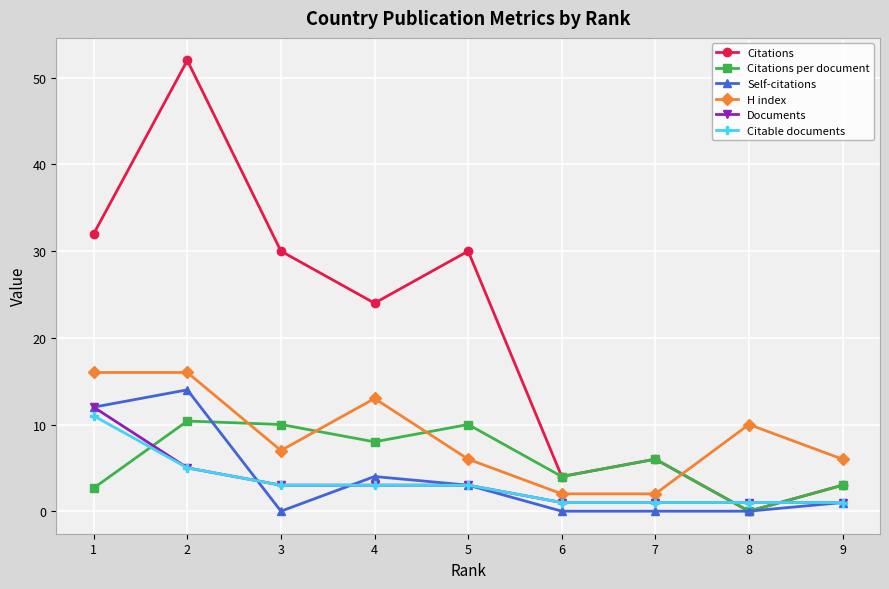

Which series changed the most between 2 and 3?

Citations